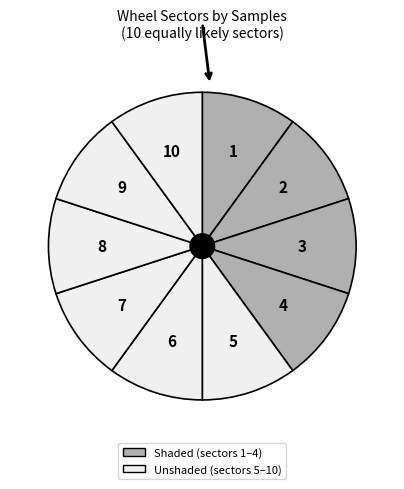

How many slices are in this pie chart?

10